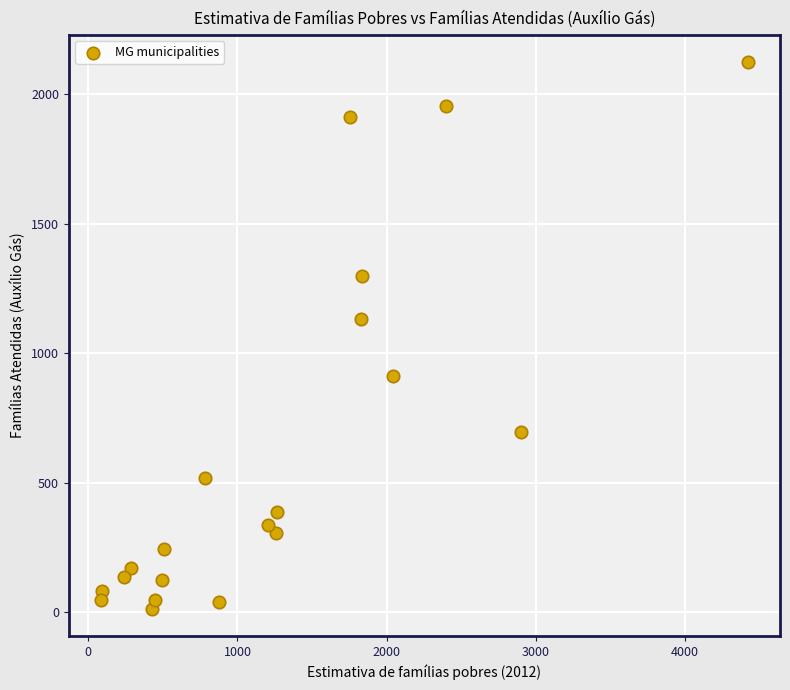

What is the range of Y values (max minus min)?

2110